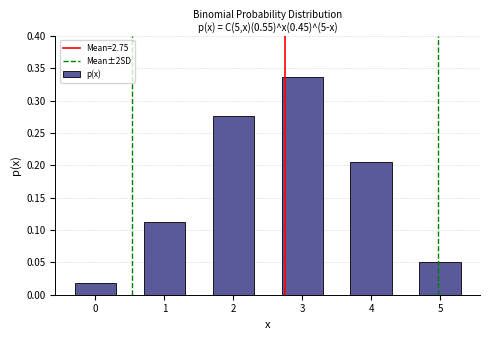

True or false: the data shows 0.4 at 4.

False